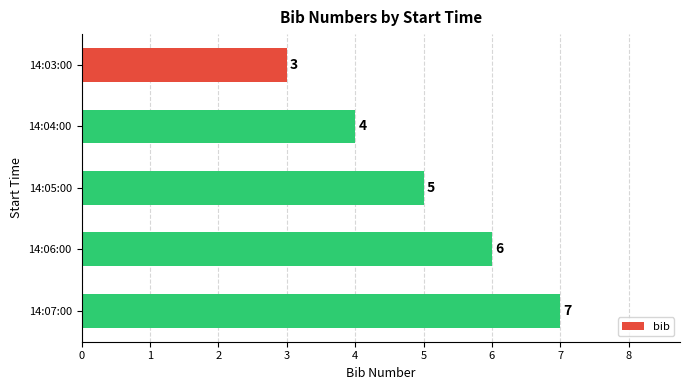

How many values are below 5?

2